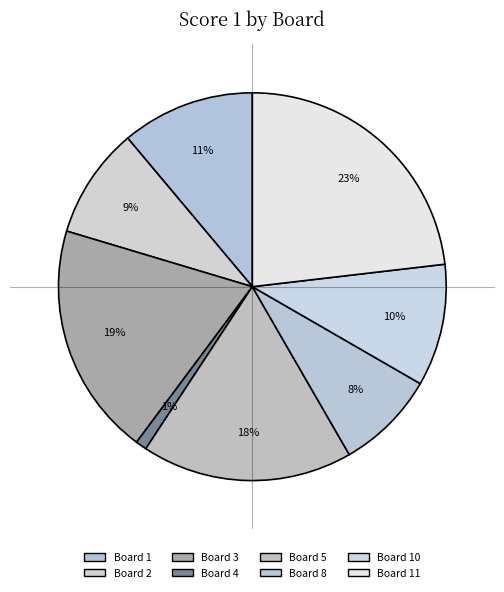

Count the number of slices in the pie.

8